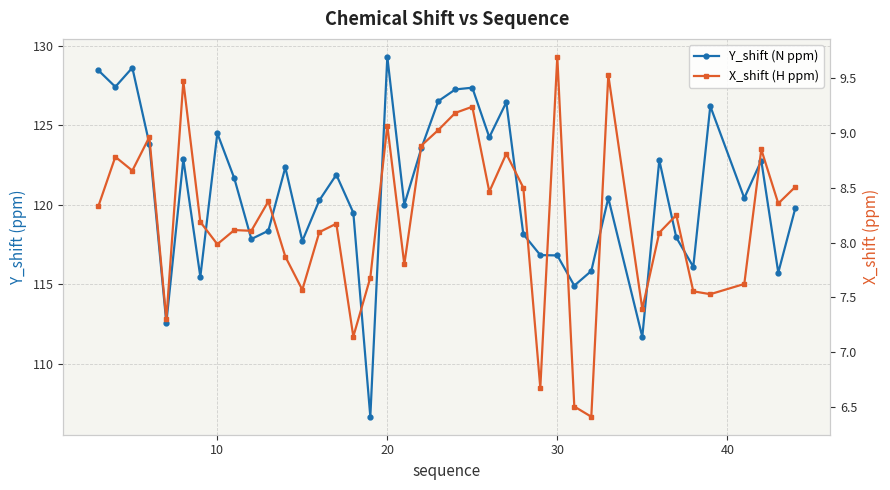

True or false: Y_shift (N ppm) has a value of 201.9 at 13.

False